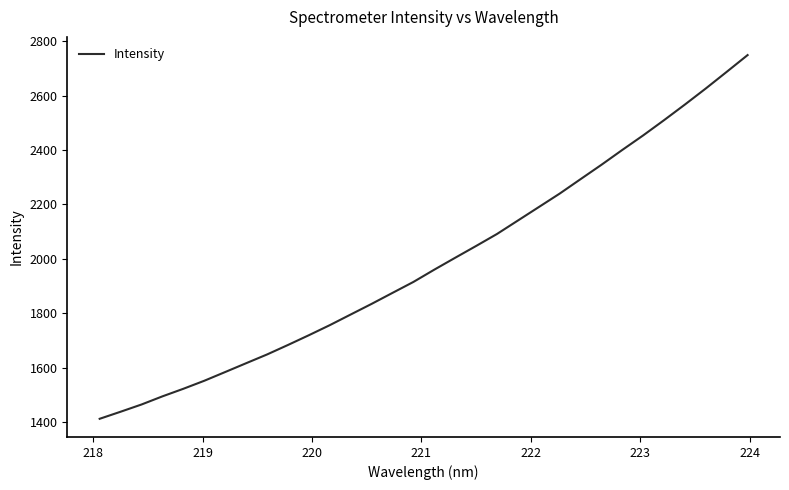

What is the smallest value displayed?

1412.9